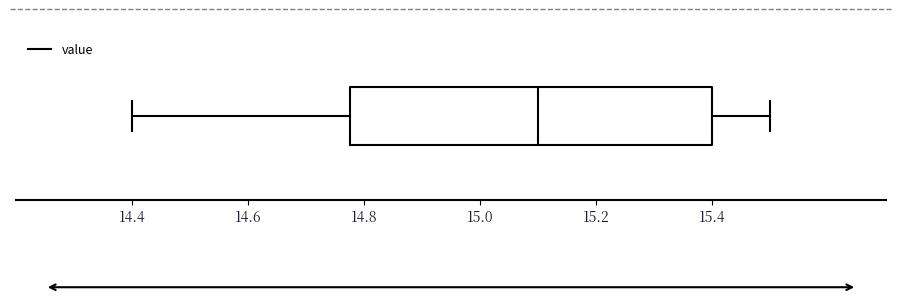

Where does the median line of the box sit on the x-axis? The values are not printed on the chart, so give them approximately, as read against the axis.

15.10